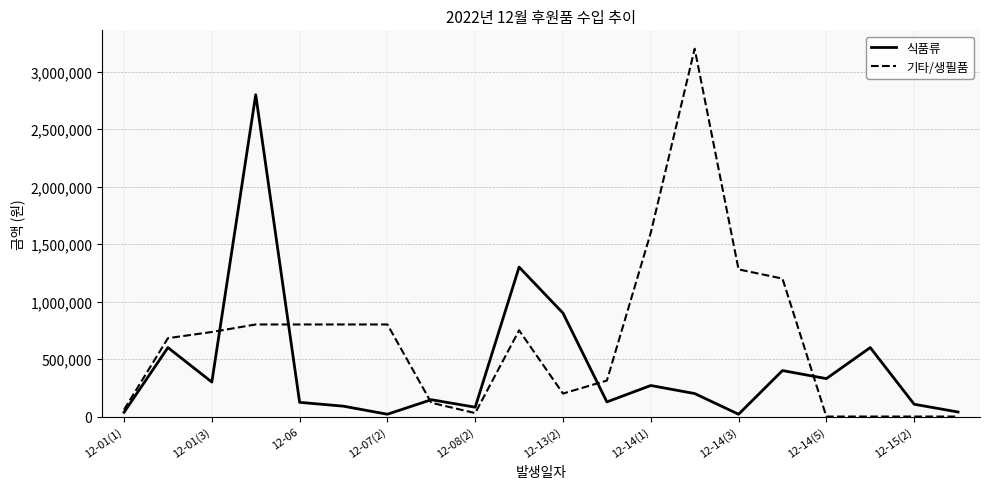

After their last crossing, which series has the higher values: 기타/생필품 or 식품류?

식품류